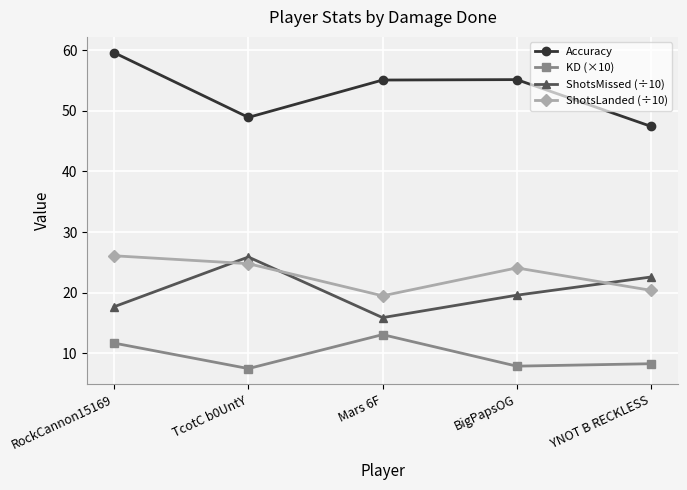

What is the average value of the Accuracy series?

53.2